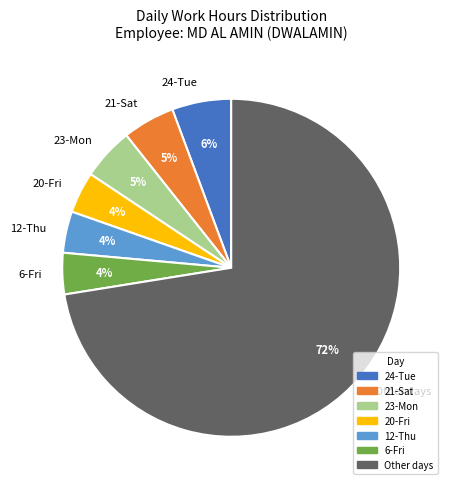

To the nearest percent, what percentage of the pie is 23-Mon?

5%